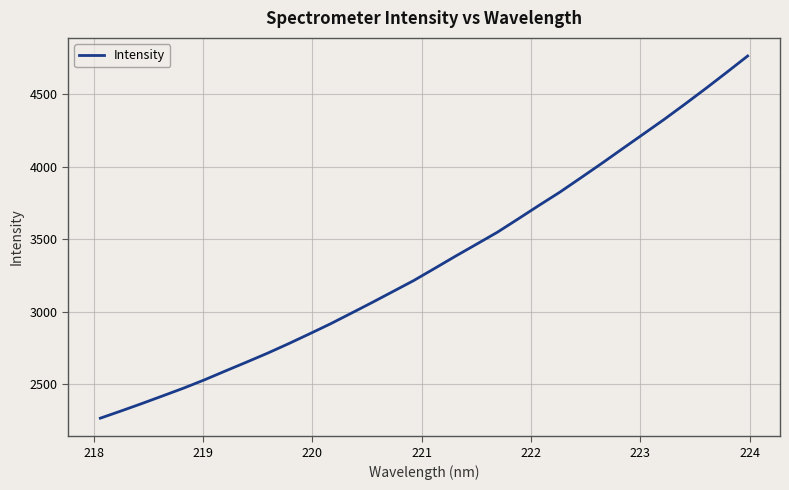

Reading left to right, transcribe all the data shown in this chart.

2267.7	2317.6	2369.1	2422.0	2475.4	2532.6	2593.7	2653.8	2715.1	2780.0	2847.6	2916.4	2989.7	3063.7	3139.4	3215.4	3298.8	3383.0	3465.0	3547.4	3639.5	3732.7	3823.9	3922.0	4021.1	4122.7	4223.6	4324.9	4430.4	4538.3	4648.9	4761.1